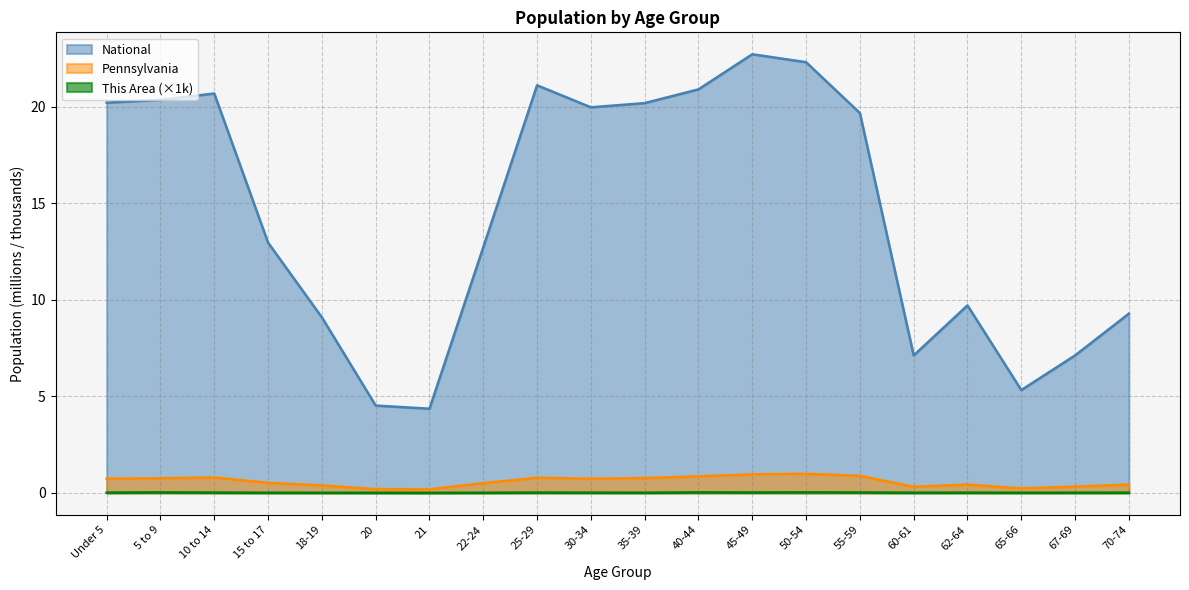

Is the value of National at 40-44 greater than the value of Pennsylvania at 45-49?

Yes